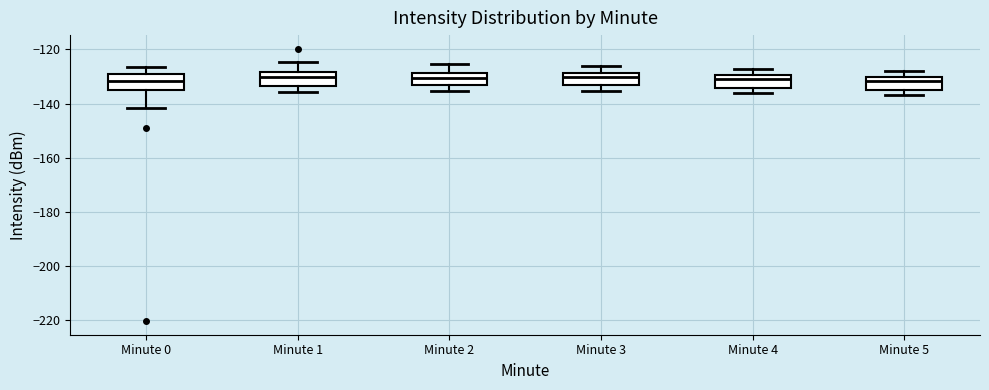

Where is the lower edge of the box for Minute 4 on the y-axis? The values are not printed on the chart, so give them approximately, as read against the axis.

-134